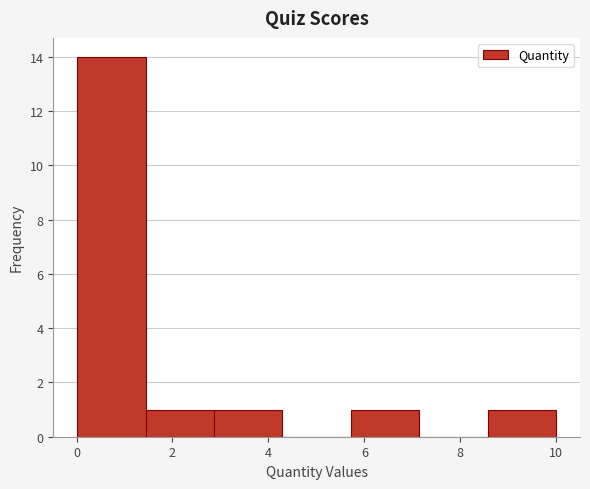

Reading left to right, list every bar in this chart as the range it spans on the x-axis followed by its height. Neither the bar edges nor the heights are printed on the chart, so give them approximately, as read against the axes.

0.0 to 1.4: 14
1.4 to 2.8: 1
2.8 to 4.2: 1
4.2 to 5.8: 0
5.8 to 7.2: 1
7.2 to 8.6: 0
8.6 to 10.0: 1